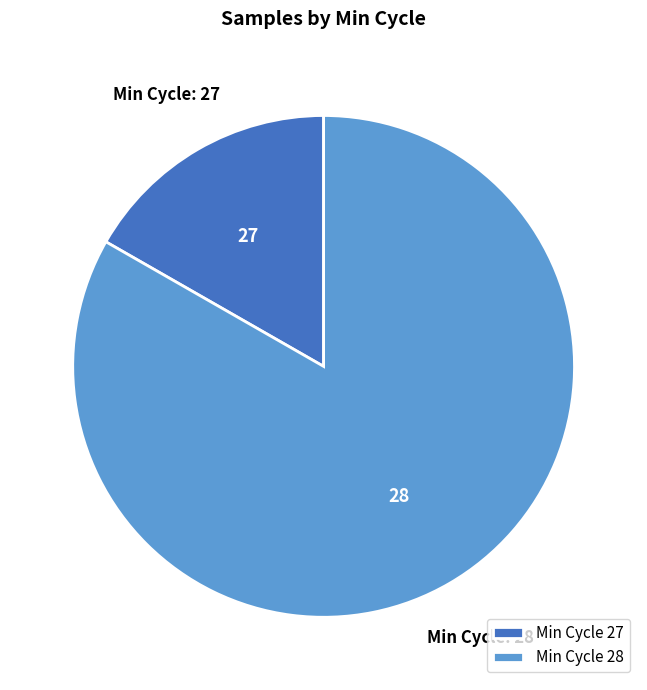

True or false: Min Cycle 27 accounts for 17% of the total.

True